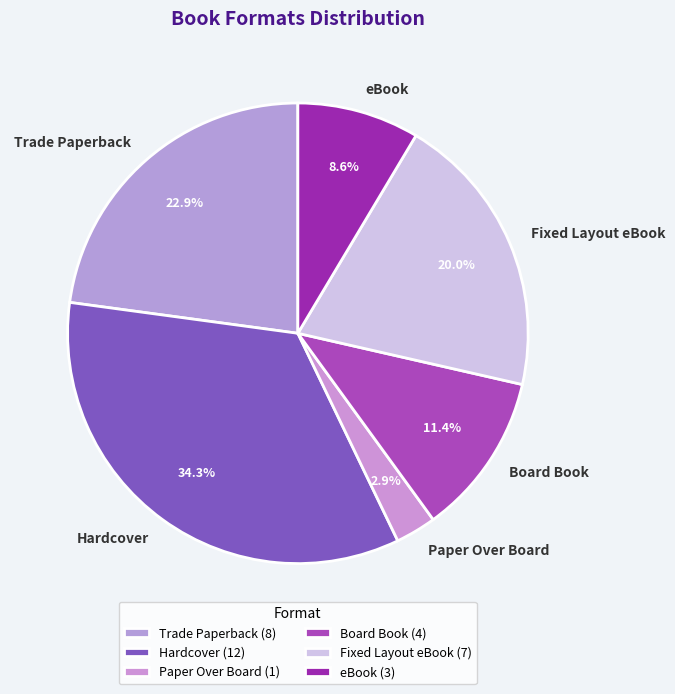

To the nearest percent, what is the combined percentage of Fixed Layout eBook and eBook?

29%